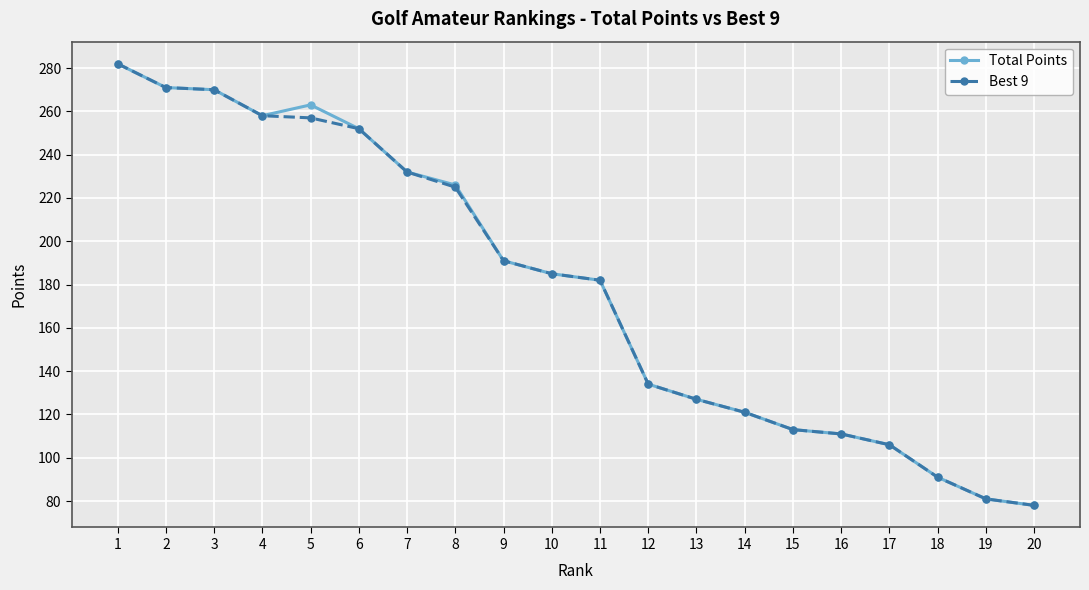

How many values in the Best 9 series are below 185?

10